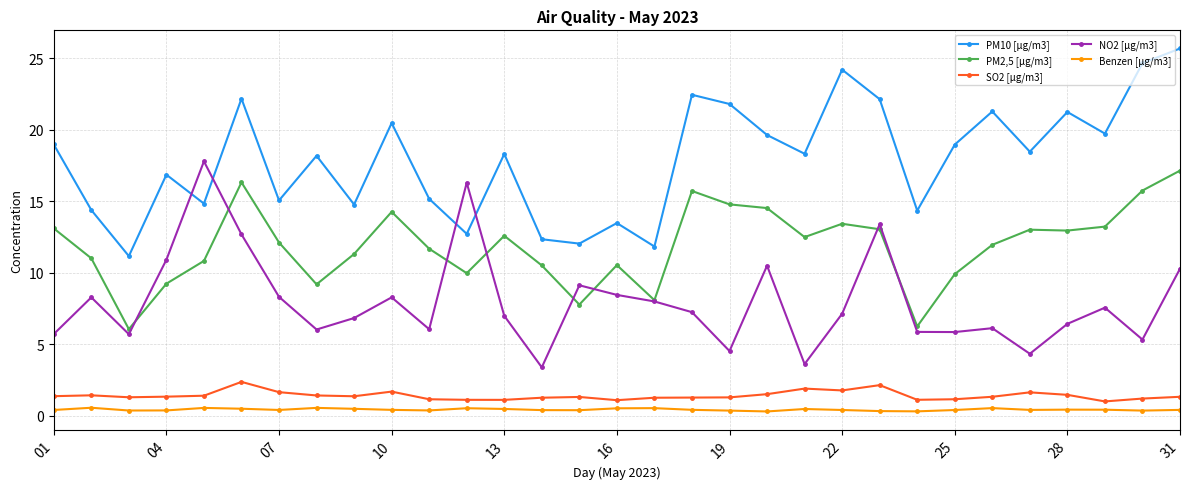

What is the greatest value displayed?

25.7